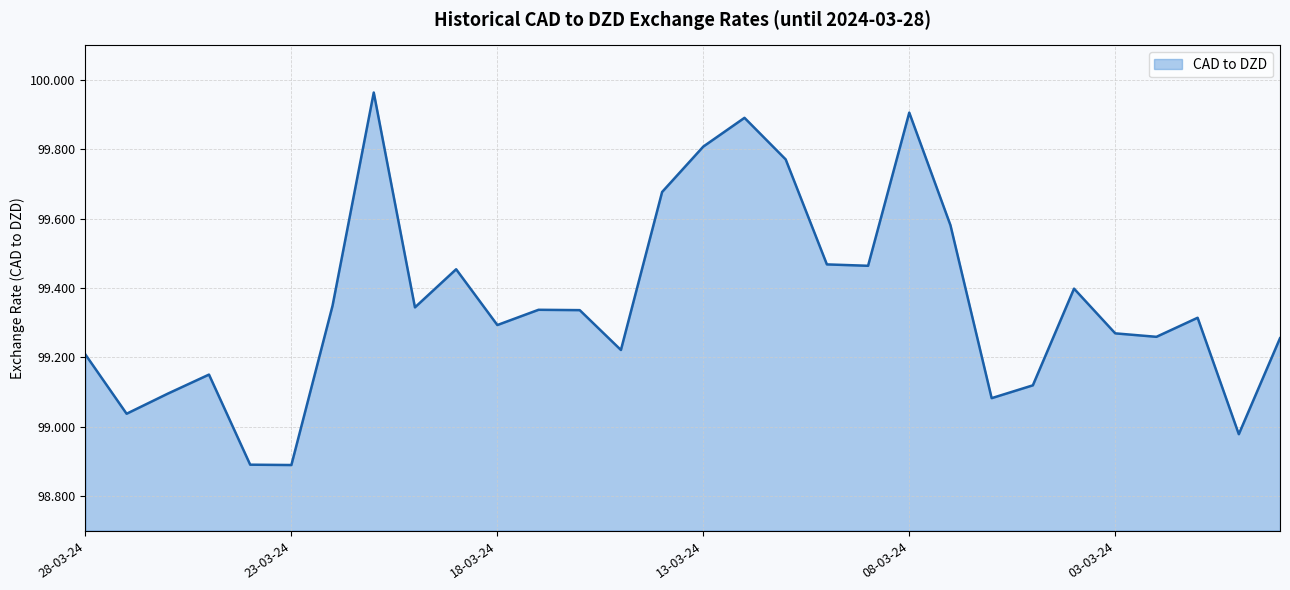

What is the smallest value displayed?

98.9